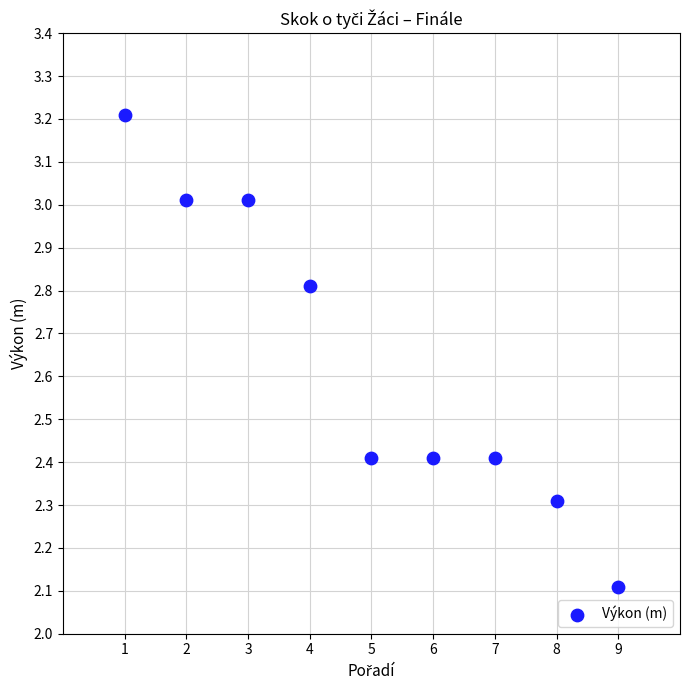

What Y value in the scatter plot is closest to 2?

2.1